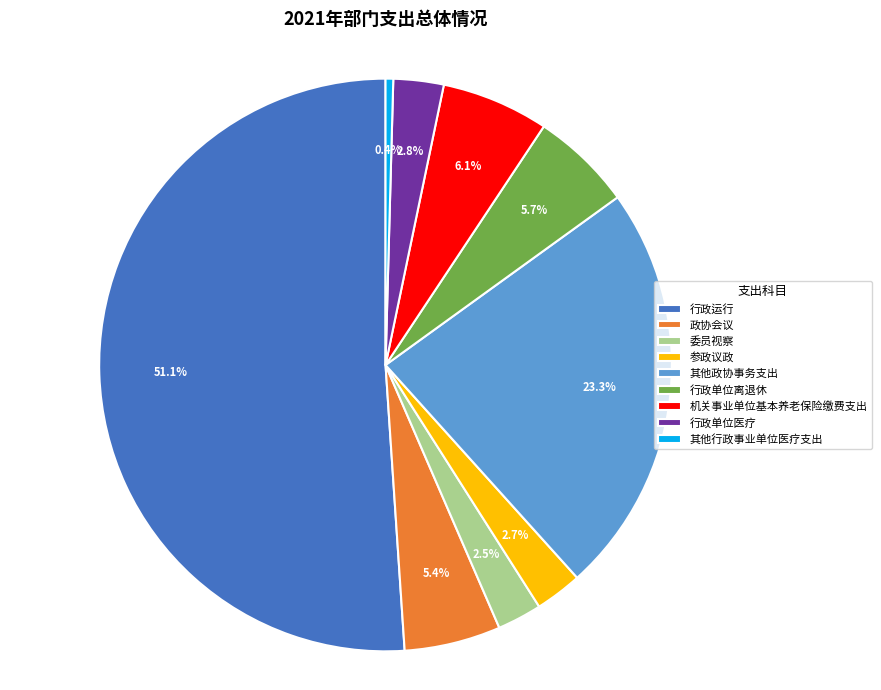

To the nearest percent, what is the average slice percentage?

11%